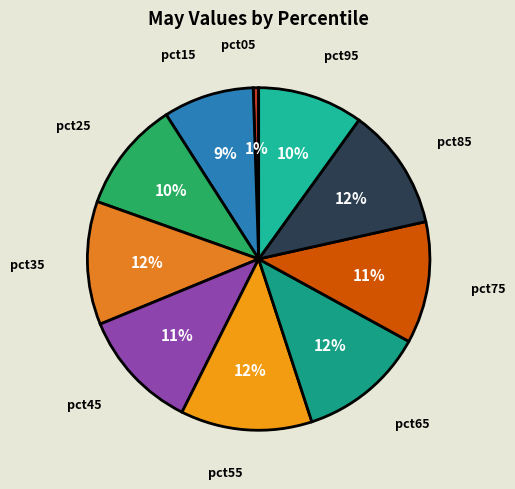

Is there any slice that represents more than half of the pie?

No